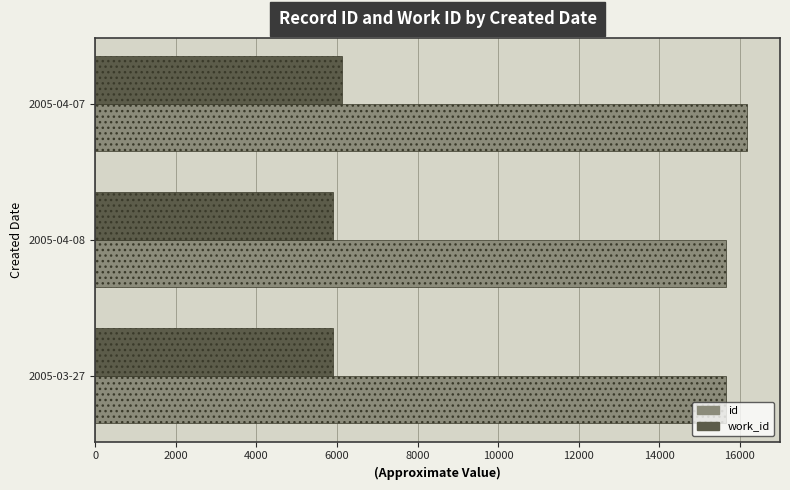

Is the value of work_id at 2005-03-27 greater than the value of id at 2005-04-08?

No